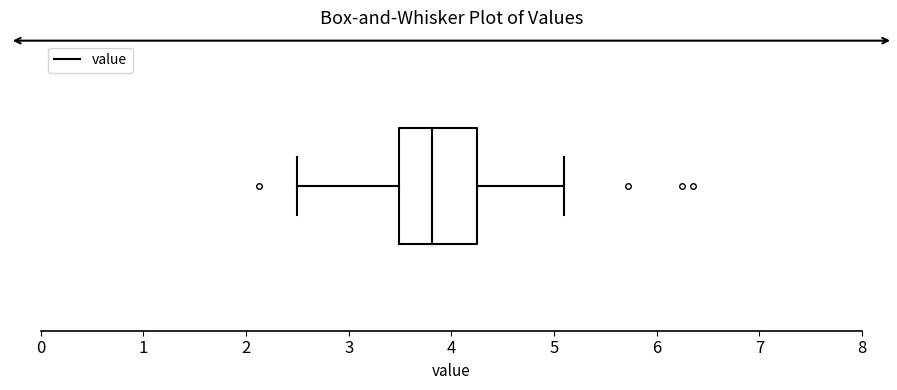

Read this box plot against the x-axis: the position of the median line, the range covered by the box, and the ends of both whiskers. The values are not printed on the chart, so give them approximately, as read against the axis.

median 3.8, box 3.5 to 4.3, whiskers 2.5 to 5.1